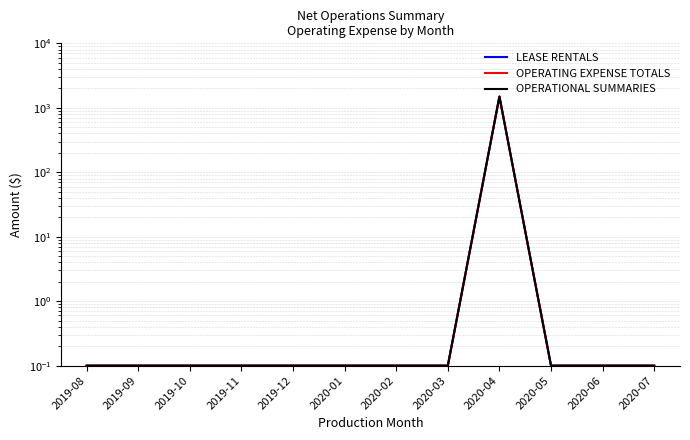

The LEASE RENTALS series shows 0.1 at 2019-12. True or false?

True